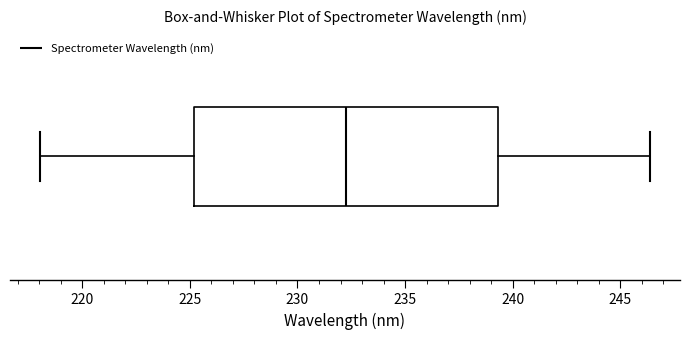

Where does the median line of the box sit on the x-axis? The values are not printed on the chart, so give them approximately, as read against the axis.

232.5